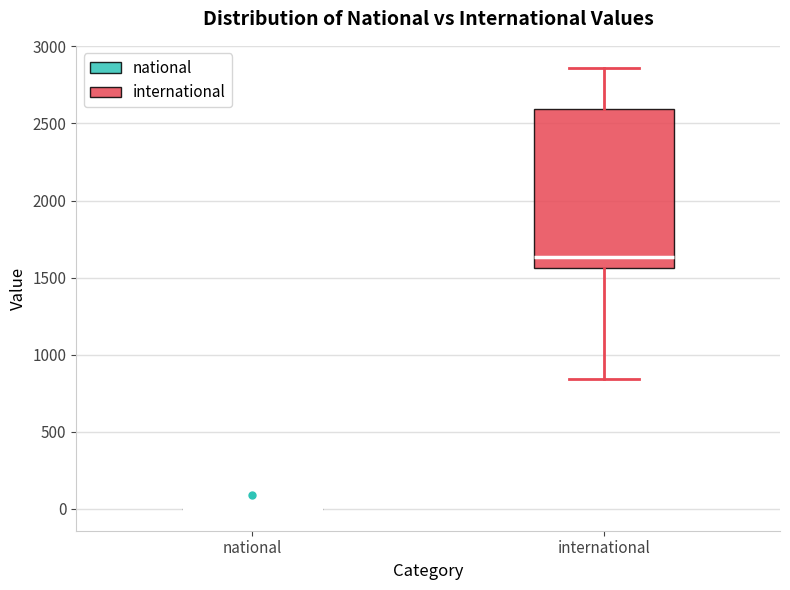

Which box is the tallest, from its lower edge to its upper edge?

international